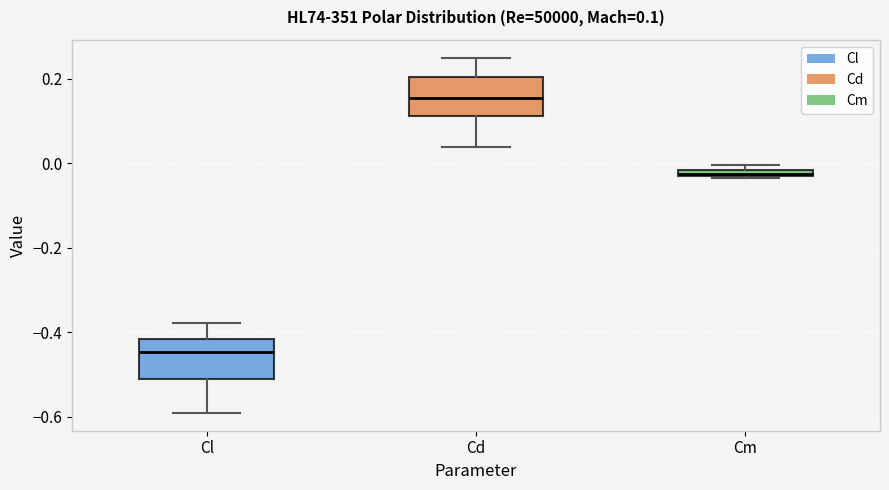

Which box has the lowest median line?

Cl